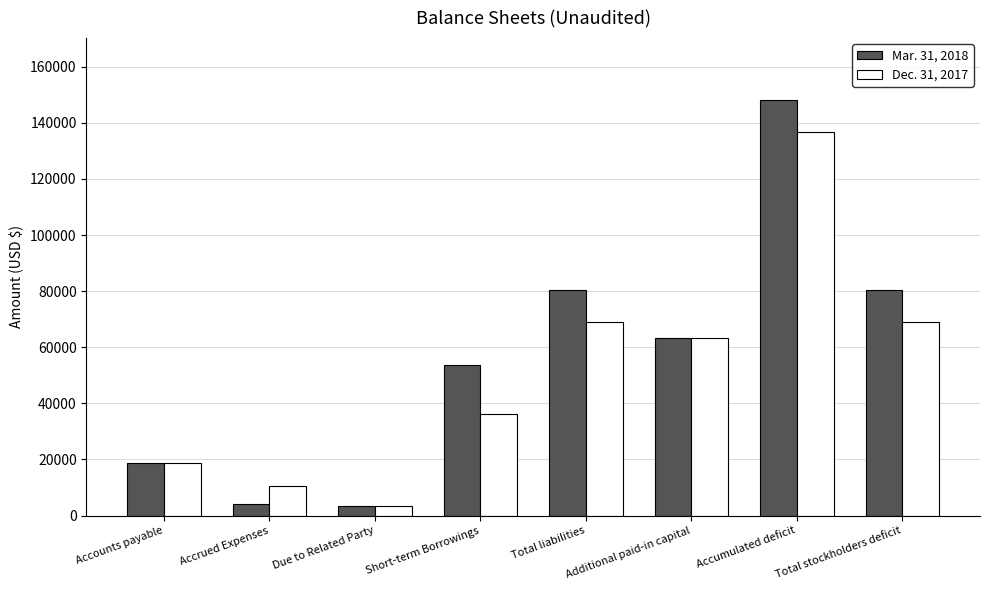

What is the label of the 6th bar from the left?

Additional paid-in capital